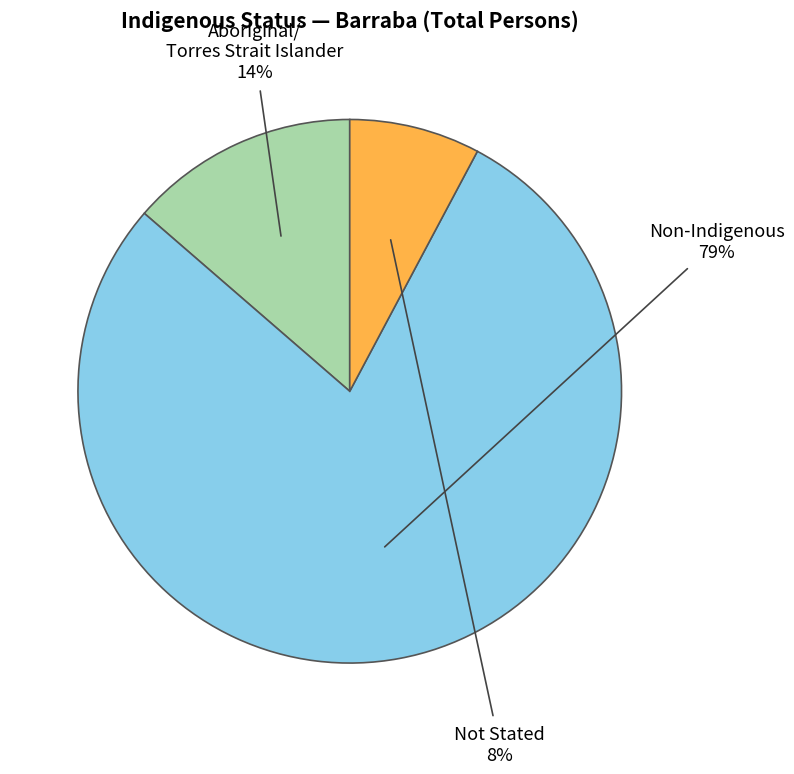

Is there a majority slice in this chart?

Yes